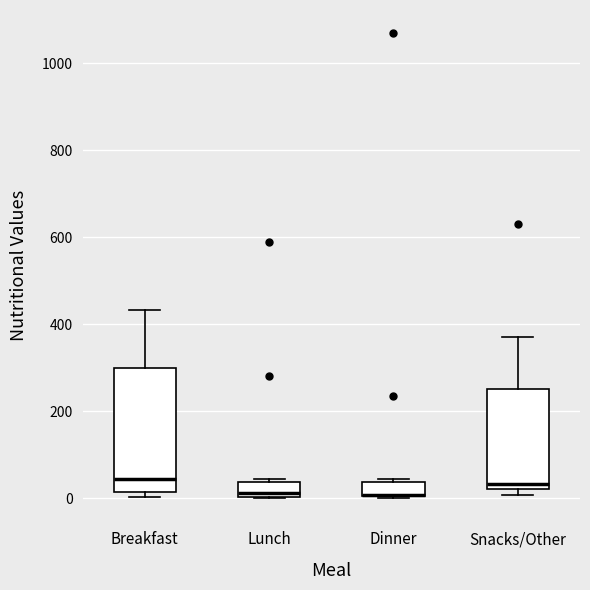

Where does the median line of the box for Lunch sit on the y-axis? The values are not printed on the chart, so give them approximately, as read against the axis.

20